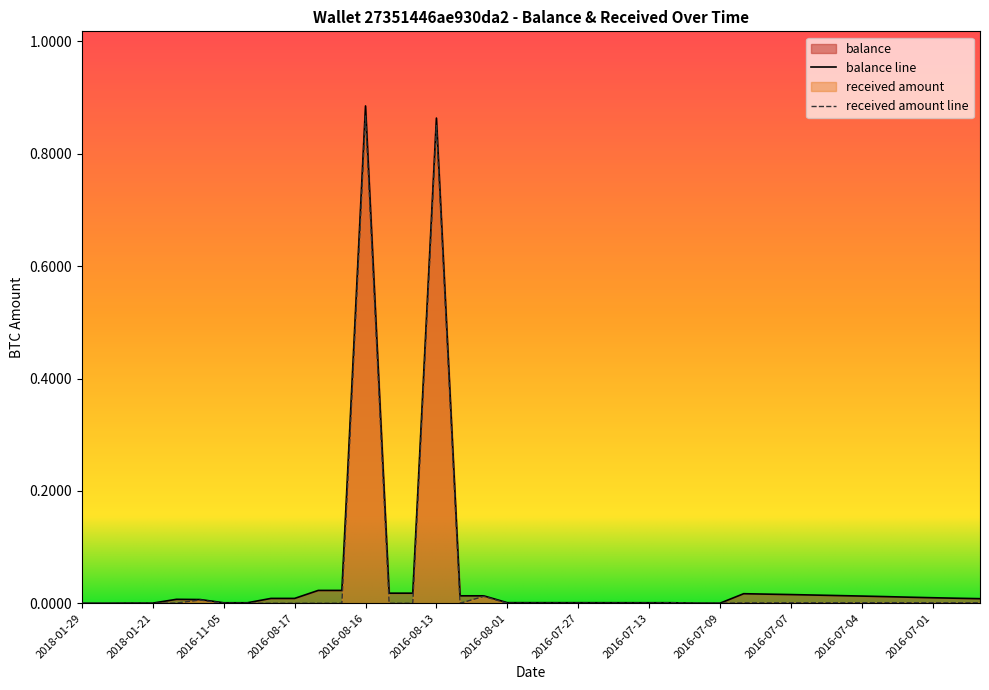

True or false: balance and received amount intersect in this chart.

False